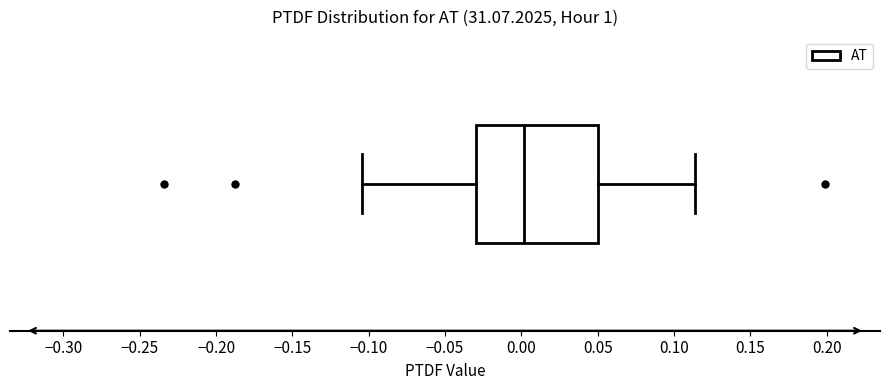

Where does the right whisker of the box end on the x-axis? The values are not printed on the chart, so give them approximately, as read against the axis.

0.115